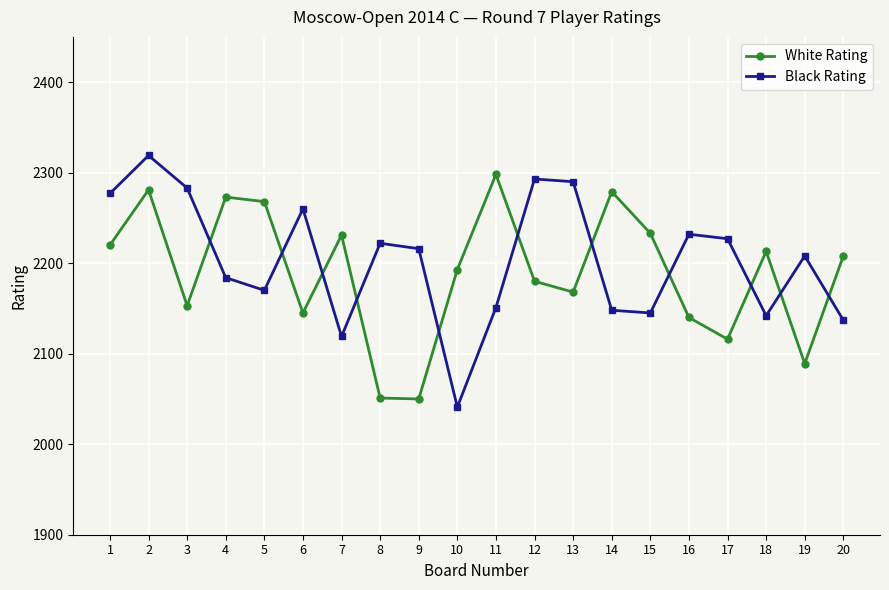

The value of White Rating at 18 is 2213. True or false?

True